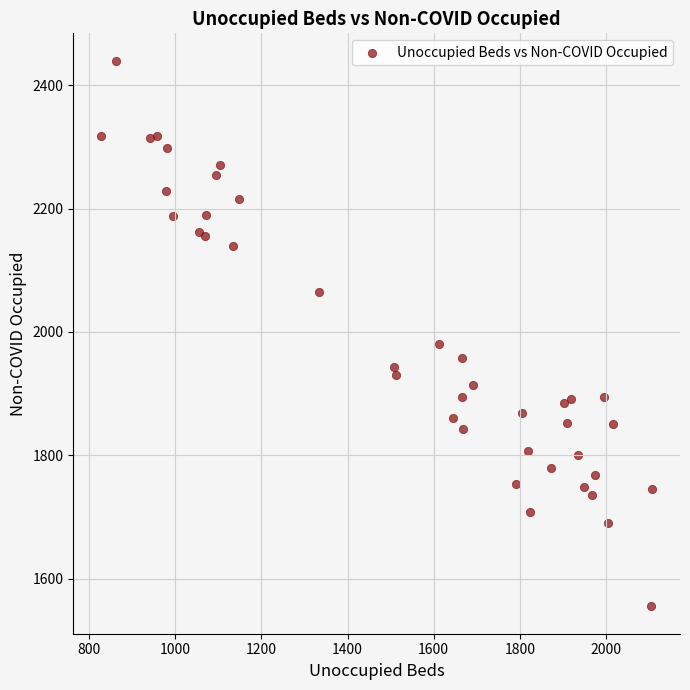

What Y value in the scatter plot is closest to 1997?

1980